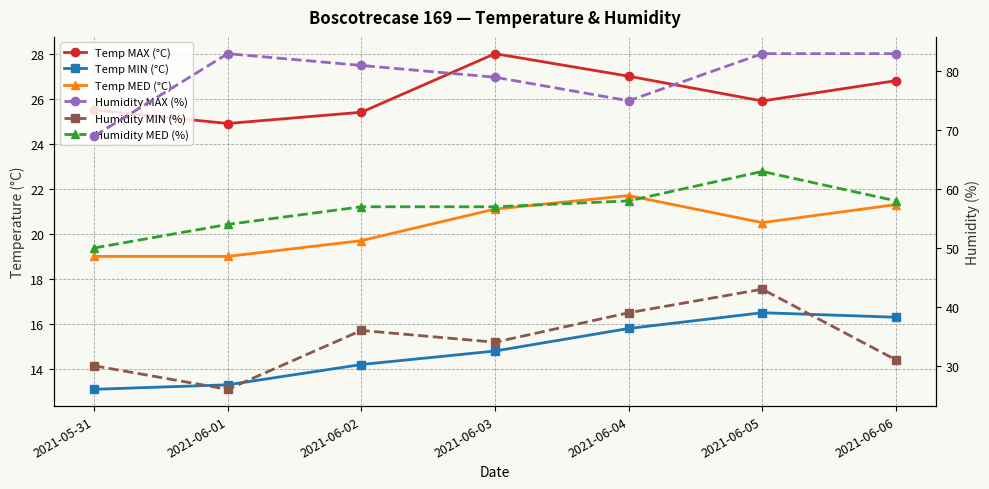

How many lines are shown in the chart?

6